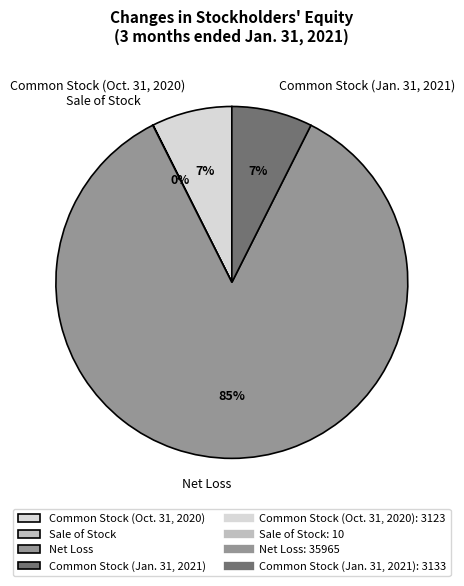

Which category accounts for the majority?

Net Loss